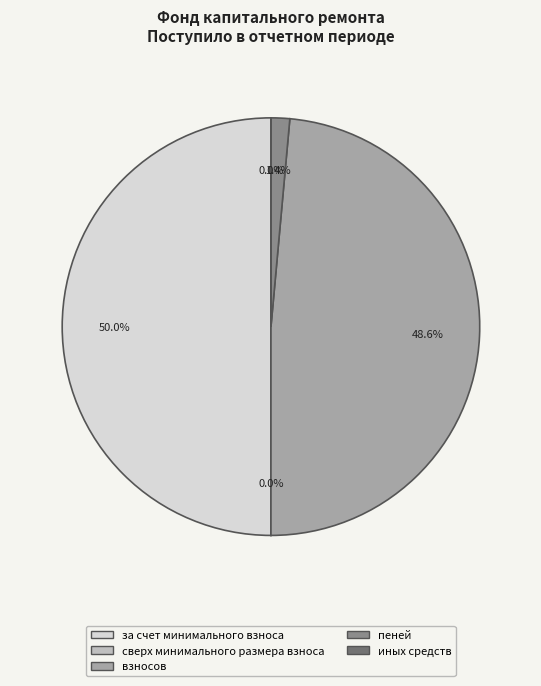

What percentage is NOT represented by за счет минимального взноса?

50.0%